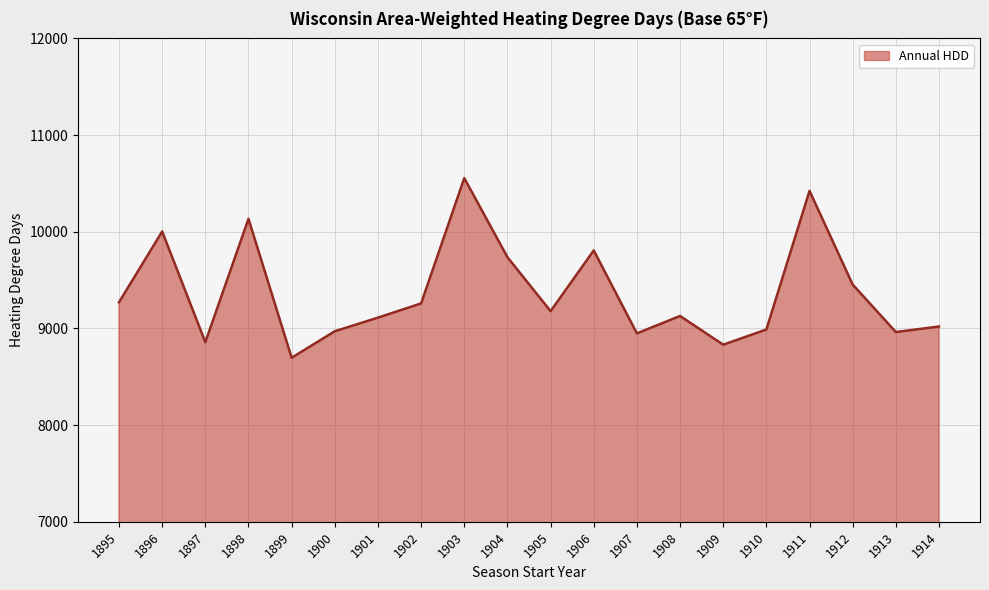

What is the average value?

9367